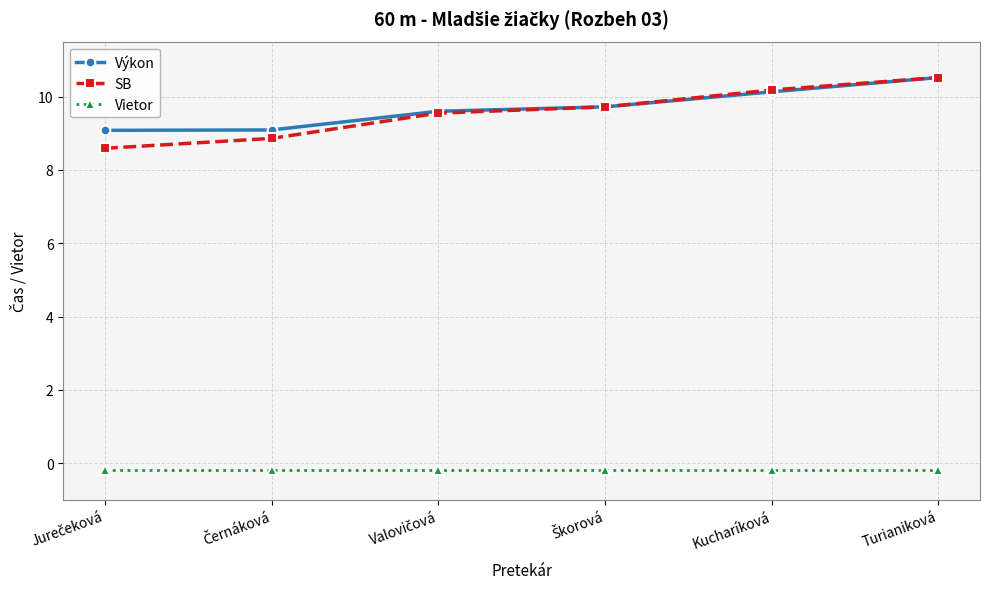

At which category is the sum across all series the highest?

Turianiková